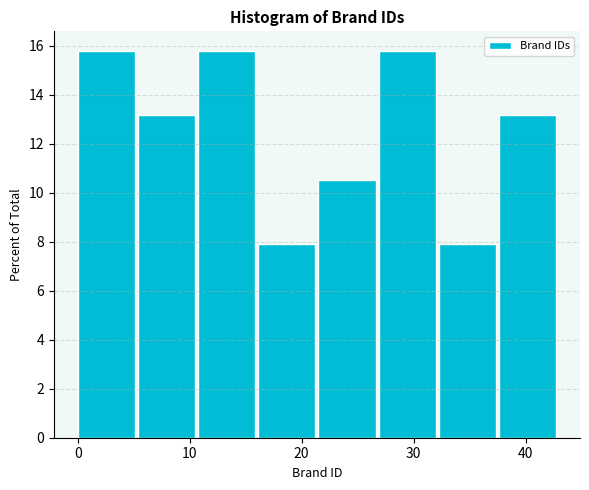

Reading left to right, transcribe this chart: for each bar, give the range it covers on the x-axis and its height. Neither the bar edges nor the heights are printed on the chart, so give them approximately, as read against the axes.

0 to 5: 15.8
5 to 11: 13.2
11 to 16: 15.8
16 to 22: 7.8
22 to 27: 10.6
27 to 32: 15.8
32 to 38: 7.8
38 to 43: 13.2